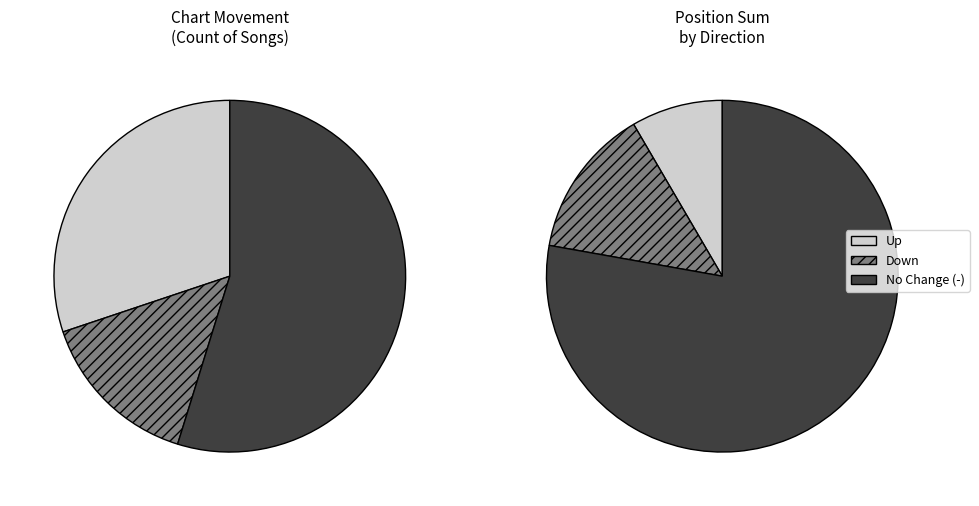

Which category has the smallest portion of the pie?

down